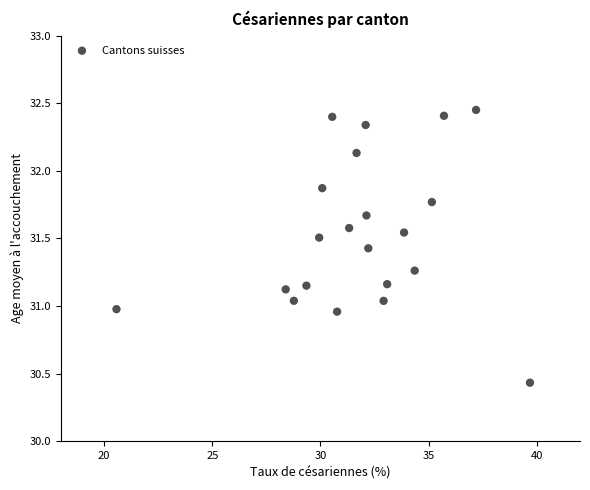

What is the range of X values (max minus min)?

19.1